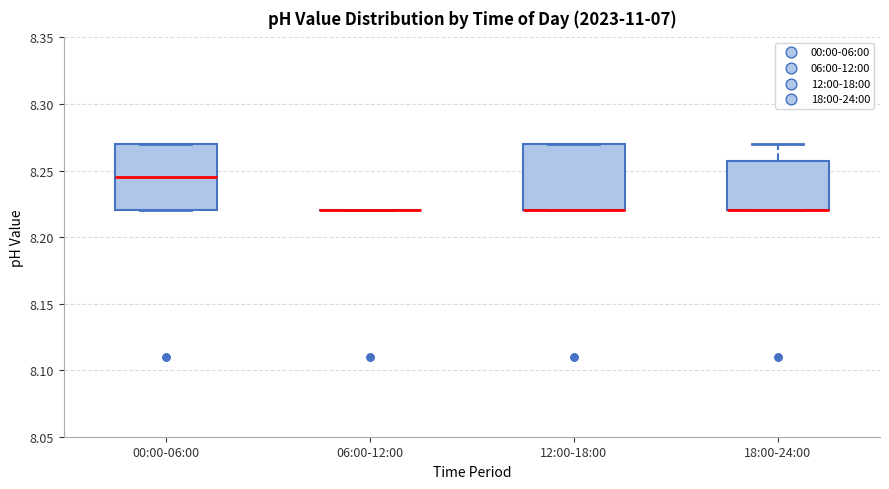

Reading left to right, transcribe this box plot: for each box, give where its median line is, the range the box spans, and where its two whiskers end, as read against the y-axis. The values are not printed on the chart, so give them approximately, as read against the axis.

00:00-06:00: median 8.245, box 8.220 to 8.270, whiskers 8.220 to 8.270
06:00-12:00: box collapsed to a line at 8.220, whiskers 8.220 to 8.220
12:00-18:00: median 8.220 (drawn on the box's lower edge), box 8.220 to 8.270, whiskers 8.220 to 8.270
18:00-24:00: median 8.220 (drawn on the box's lower edge), box 8.220 to 8.260, whiskers 8.220 to 8.270